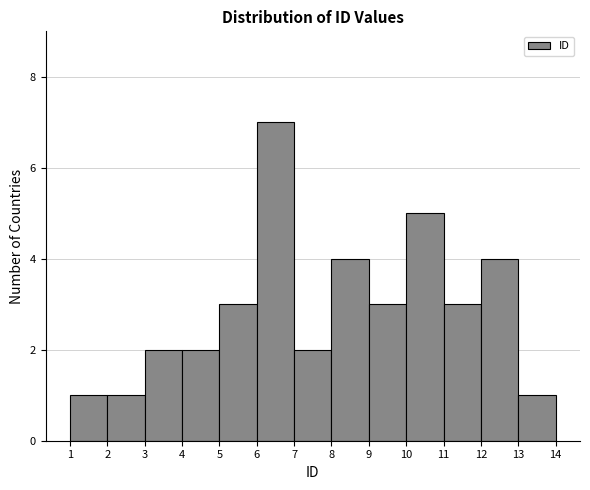

Reading left to right, transcribe this chart: for each bar, give the range it covers on the x-axis and its height. The values are not printed on the chart, so give them approximately, as read against the axis.

1 to 2: 1
2 to 3: 1
3 to 4: 2
4 to 5: 2
5 to 6: 3
6 to 7: 7
7 to 8: 2
8 to 9: 4
9 to 10: 3
10 to 11: 5
11 to 12: 3
12 to 13: 4
13 to 14: 1